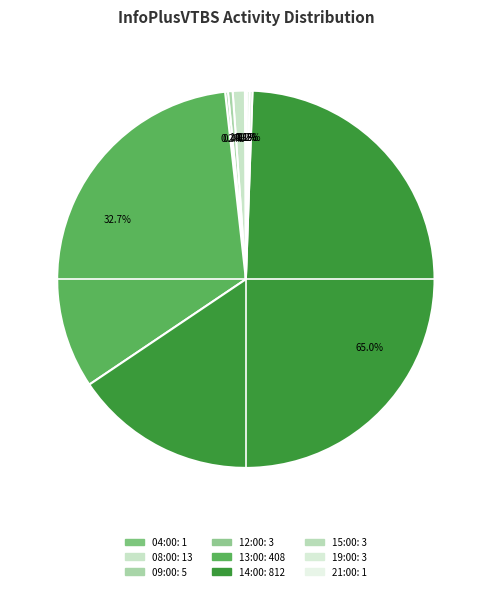

To the nearest percent, what portion does 14:00 represent?

65%